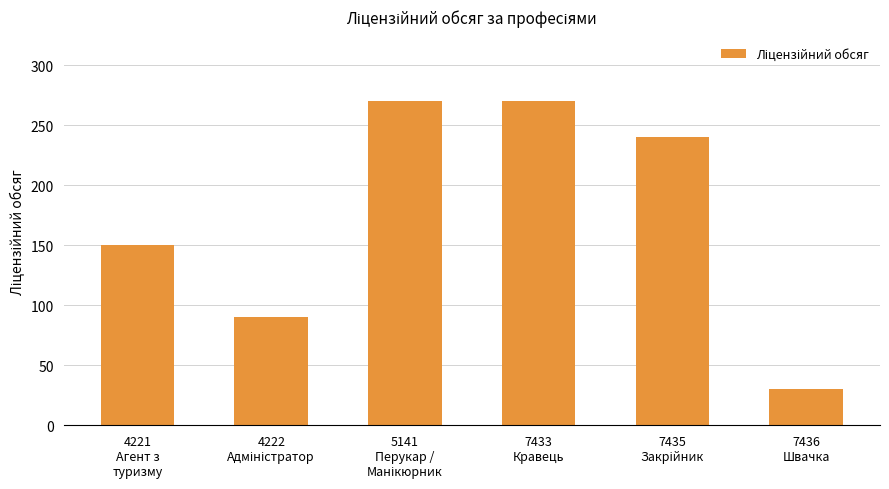

True or false: the data shows 150 at 4221
Агент з
туризму.

True